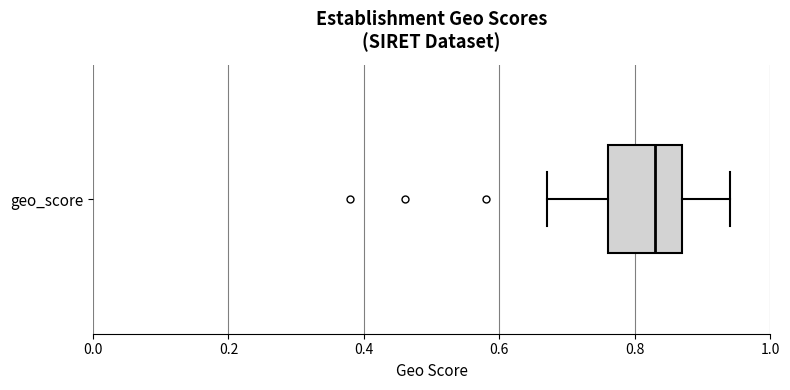

Read this box plot against the x-axis: the position of the median line, the range covered by the box, and the ends of both whiskers. The values are not printed on the chart, so give them approximately, as read against the axis.

median 0.84, box 0.76 to 0.88, whiskers 0.68 to 0.94